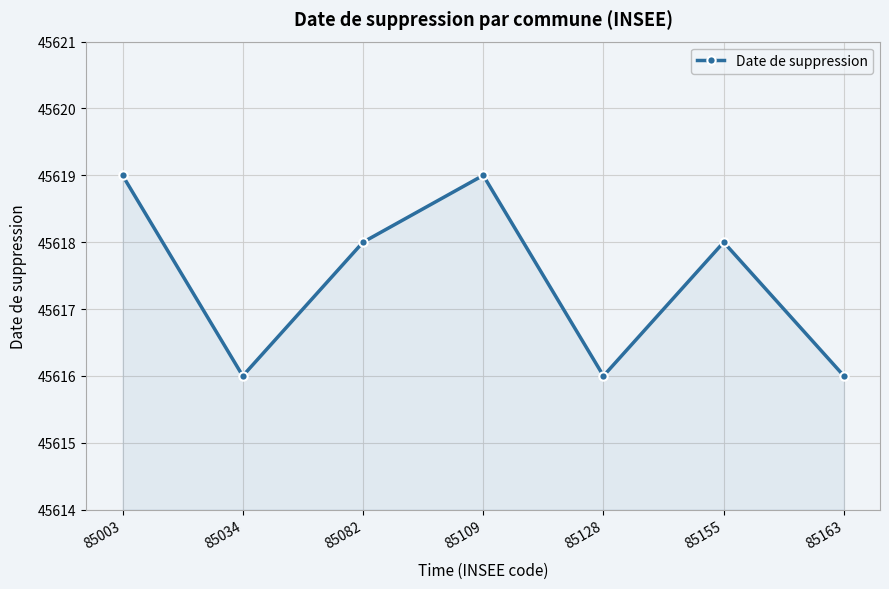

How many interior local peaks (higher than both neighbors) does the data have?

2